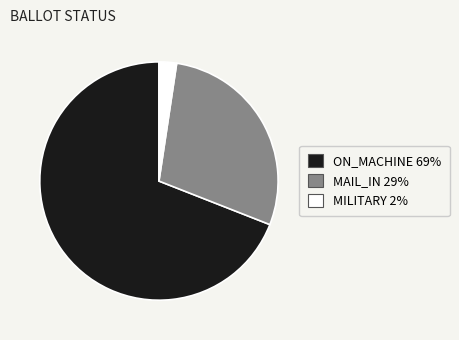

Is there a majority slice in this chart?

Yes